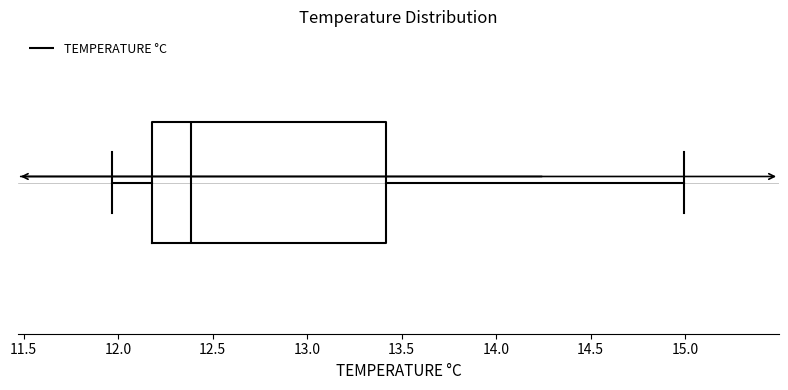

Where is the right edge of the box on the x-axis? The values are not printed on the chart, so give them approximately, as read against the axis.

13.40